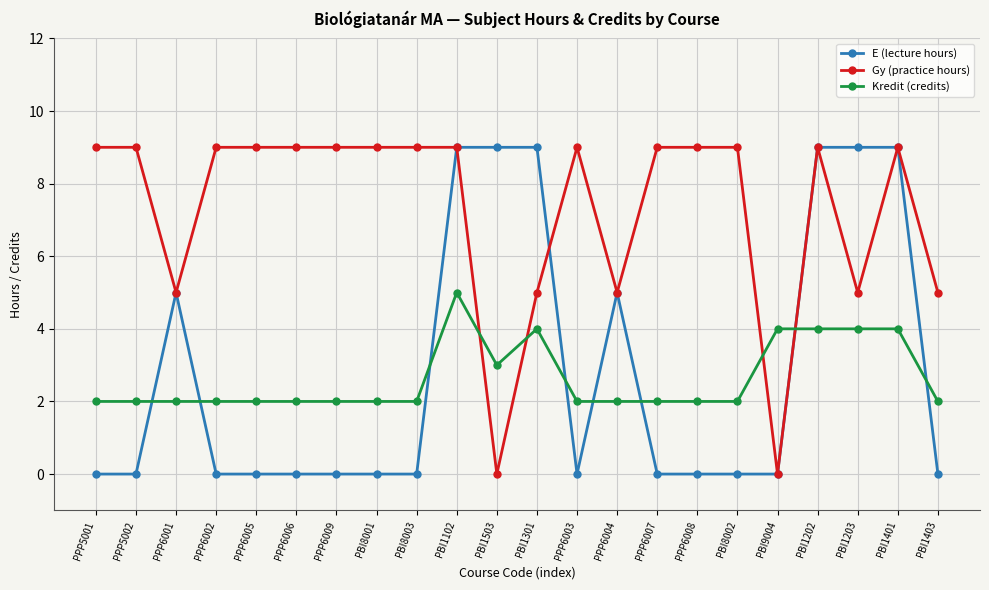

Which series changed the most between PPP6006 and PBI9004?

Gy (practice hours)